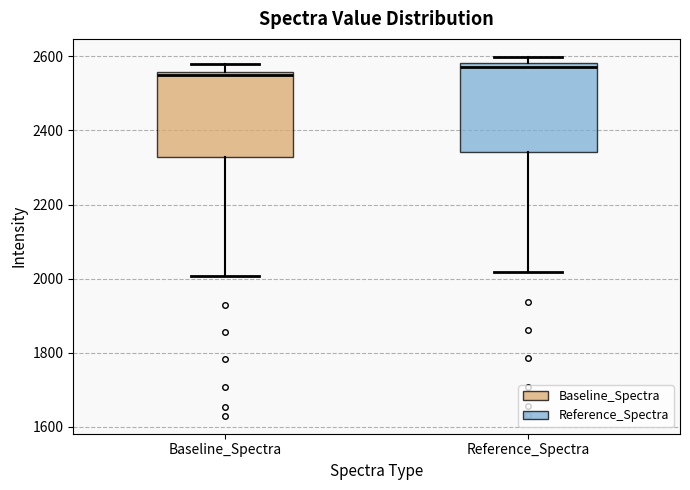

Reading left to right, read every box against the y-axis: the position of its median line, the range the box covers, and the ends of its whiskers. The values are not printed on the chart, so give them approximately, as read against the axis.

Baseline_Spectra: median 2540, box 2320 to 2560, whiskers 2000 to 2580
Reference_Spectra: median 2580 (just below the box's upper edge), box 2340 to 2580, whiskers 2020 to 2600